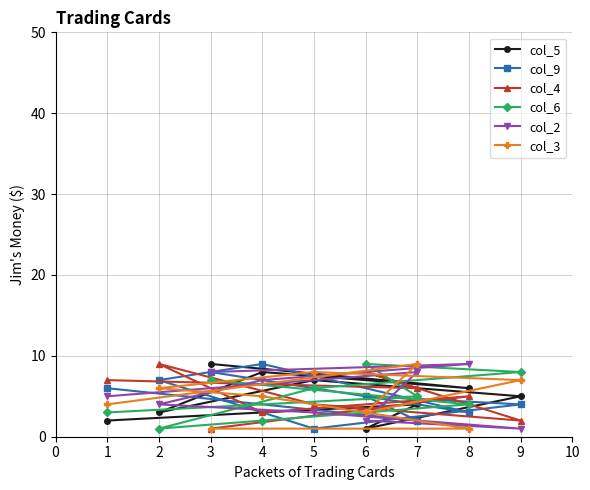

The value of col_5 at 7 is 4. True or false?

True